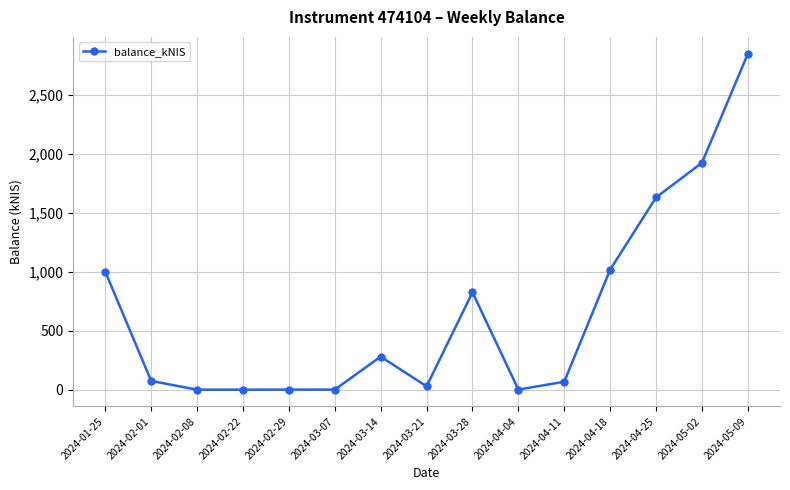

True or false: the data has more than 0 interior local peaks.

True